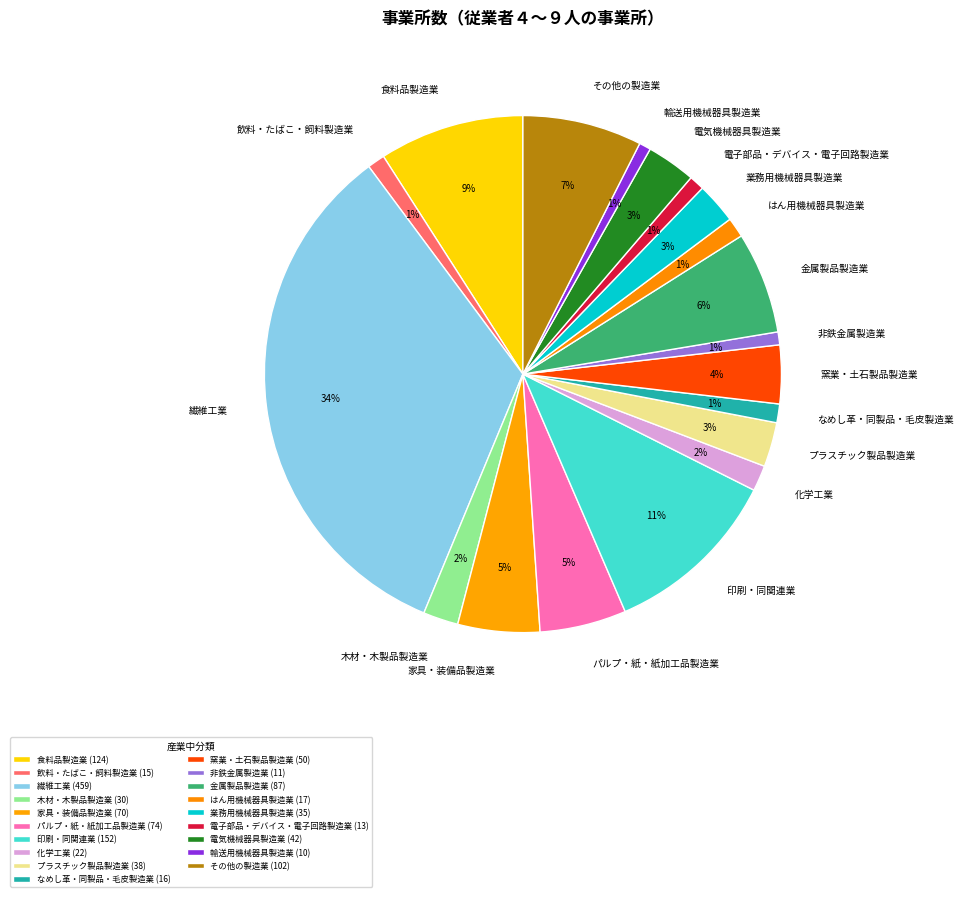

To the nearest percent, what is the combined percentage of 業務用機械器具製造業 and 飲料・たばこ・飼料製造業?

4%